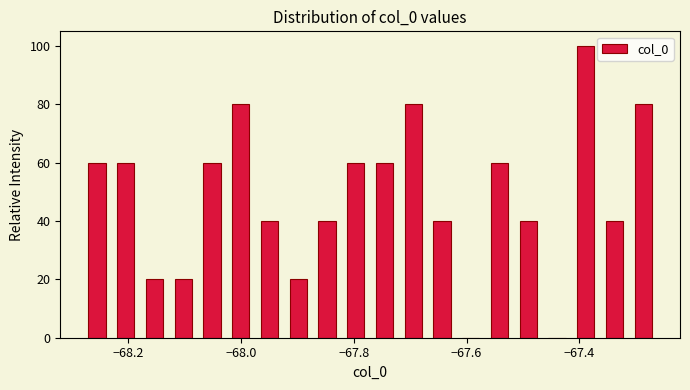

Read against the x-axis, roughly where is the centre of the tallest bar?

-67.38